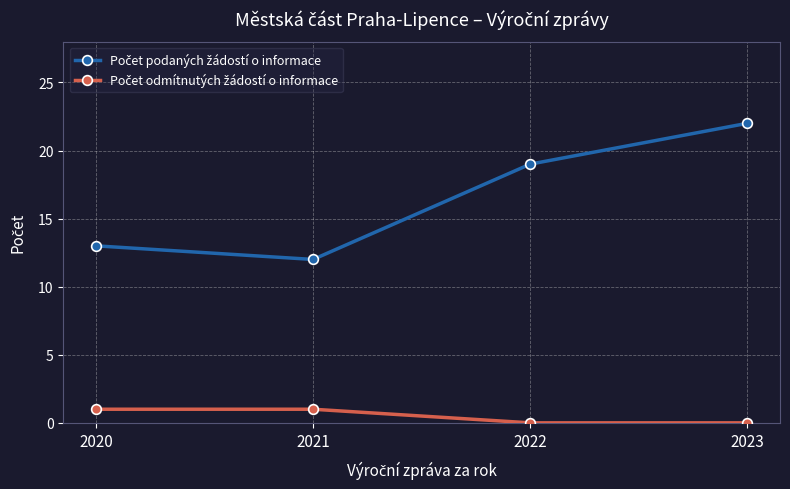

What is the maximum value shown in the chart?

22